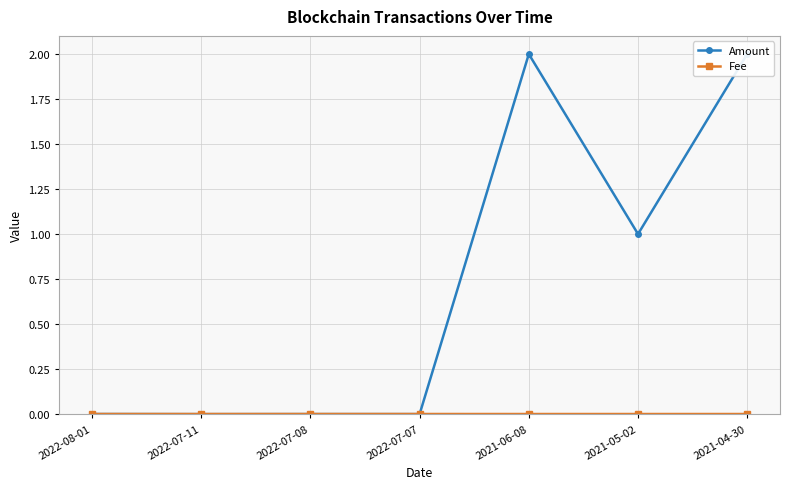

How many distinct data groups are displayed?

2